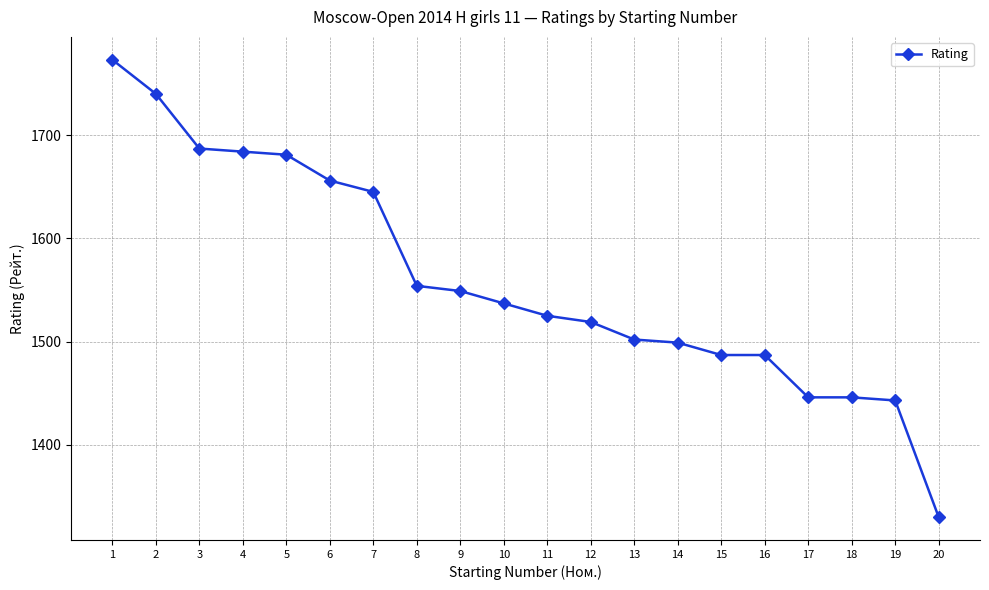

Read the value at 1, to the nearest 50.

1750